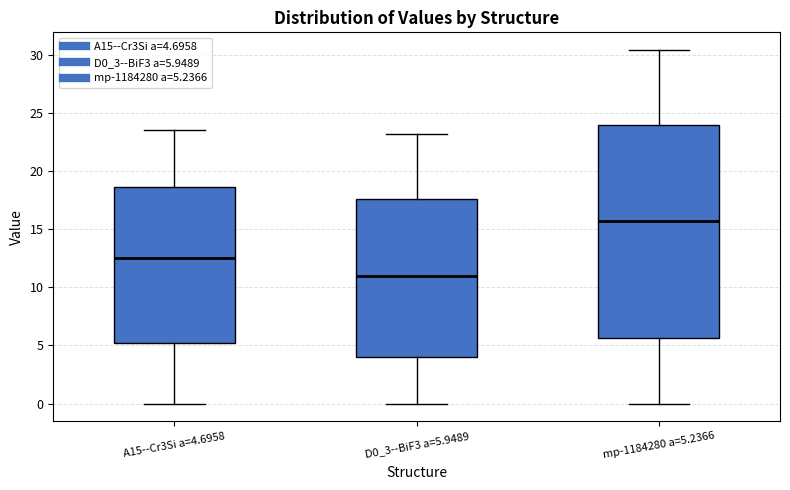

Which box is the tallest, from its lower edge to its upper edge?

mp-1184280 a=5.2366